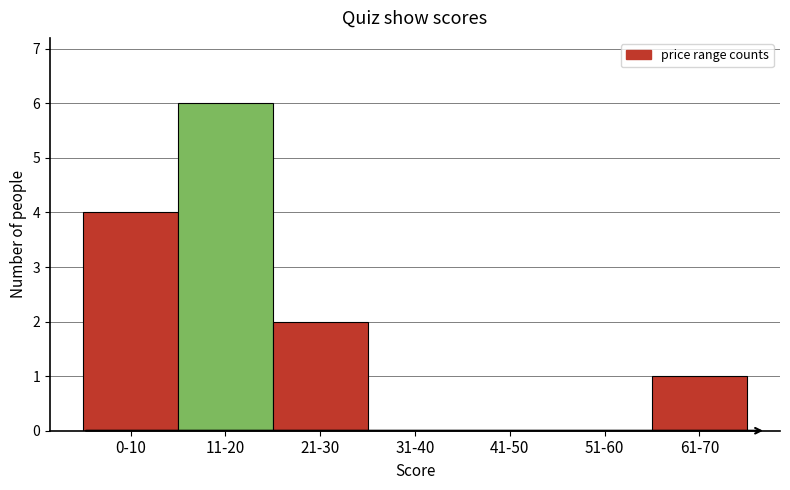

Reading left to right, extract all data points from this chart.

0-10=4	11-20=6	21-30=2	31-40=0	41-50=0	51-60=0	61-70=1